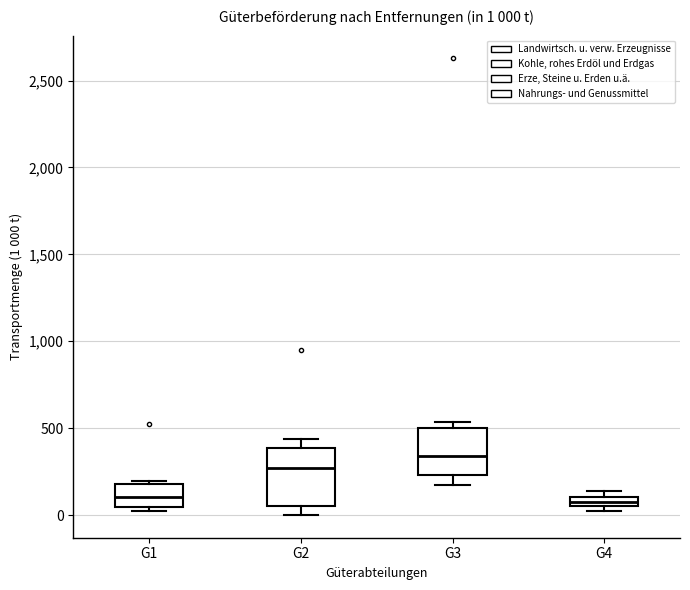

Which box is the tallest, from its lower edge to its upper edge?

G2